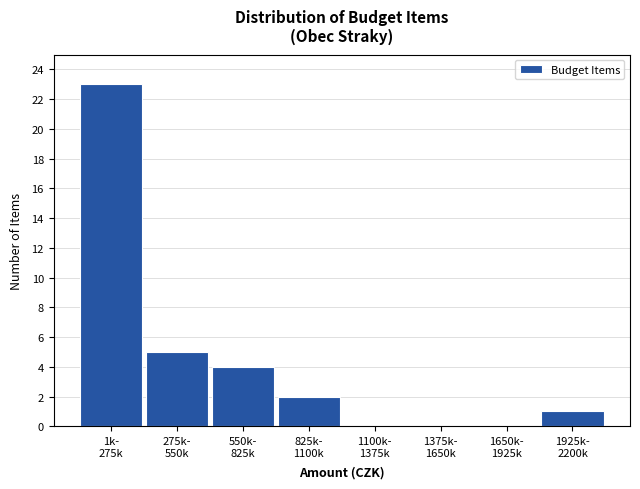

What is the maximum value shown in the chart?

23